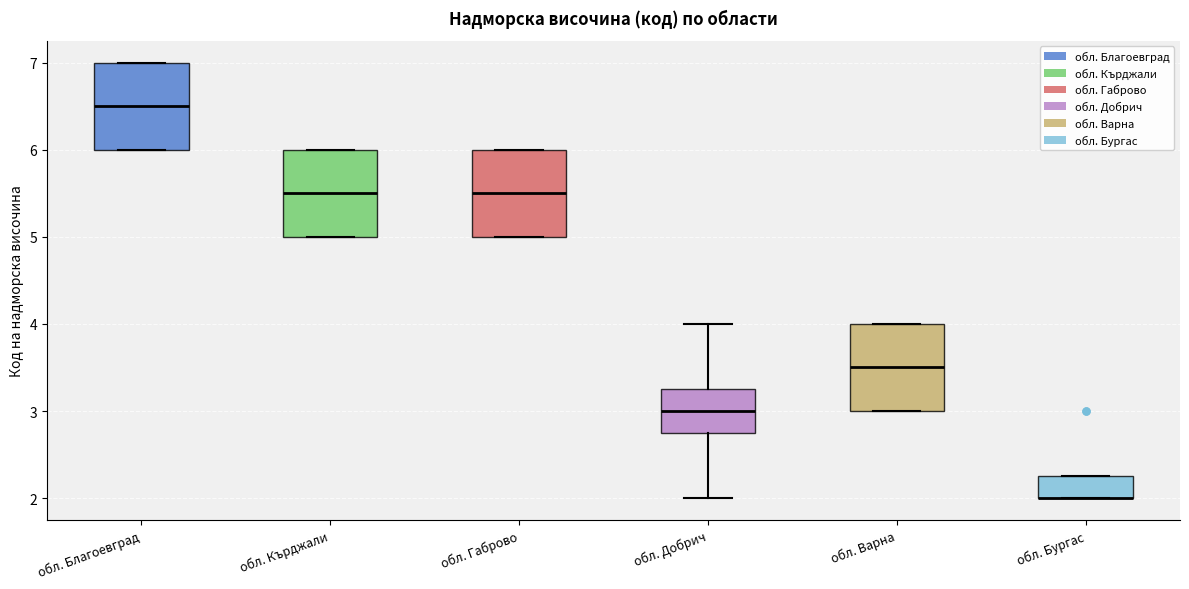

Reading left to right, transcribe this box plot: for each box, give where its median line is, the range the box spans, and where its two whiskers end, as read against the y-axis. The values are not printed on the chart, so give them approximately, as read against the axis.

обл. Благоевград: median 6.5, box 6.0 to 7.0, whiskers 6.0 to 7.0
обл. Кърджали: median 5.5, box 5.0 to 6.0, whiskers 5.0 to 6.0
обл. Габрово: median 5.5, box 5.0 to 6.0, whiskers 5.0 to 6.0
обл. Добрич: median 3.0, box 2.8 to 3.3, whiskers 2.0 to 4.0
обл. Варна: median 3.5, box 3.0 to 4.0, whiskers 3.0 to 4.0
обл. Бургас: median 2.0 (drawn on the box's lower edge), box 2.0 to 2.3, whiskers 2.0 to 2.3